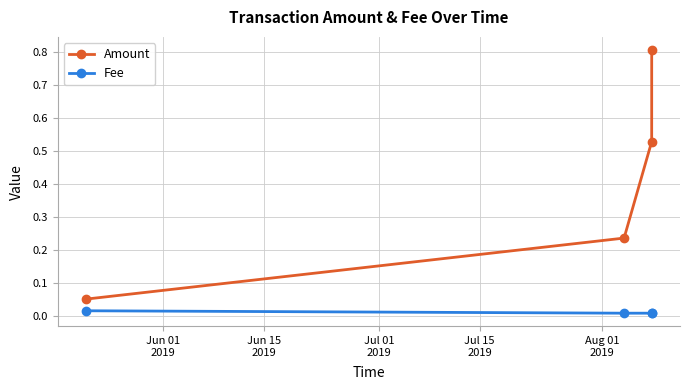

Is this an area chart (filled region under the line)?

No